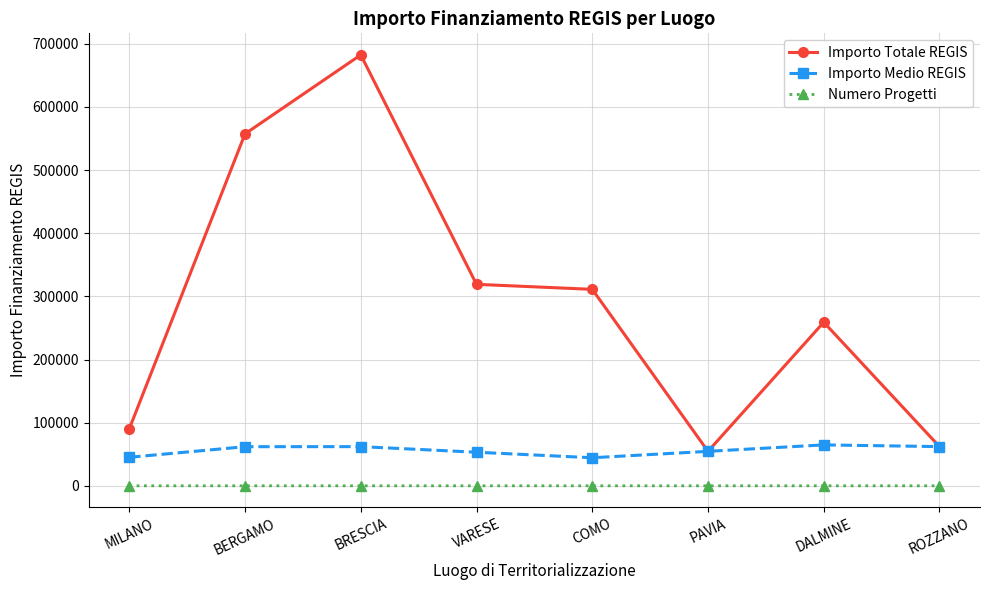

Which series has the widest spread of values?

Importo Totale REGIS